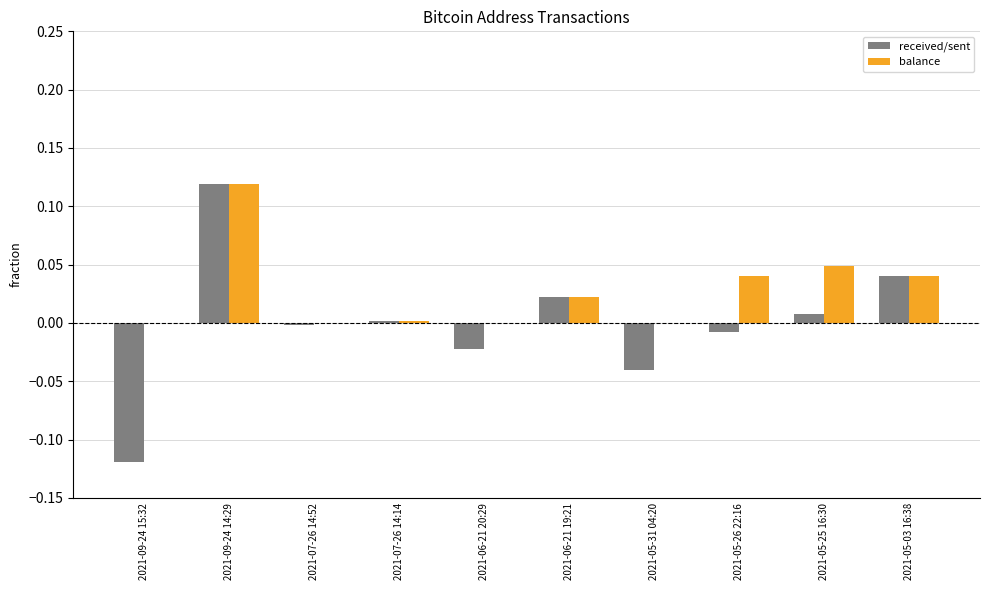

Which series has the largest total across all categories?

balance